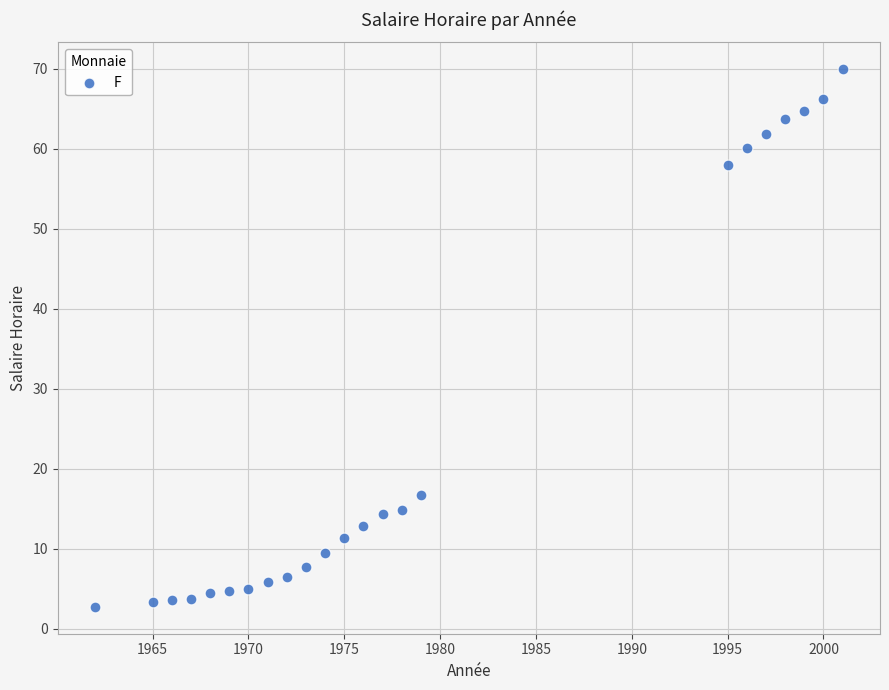

What Y value in the scatter plot is closest to 36?

16.7